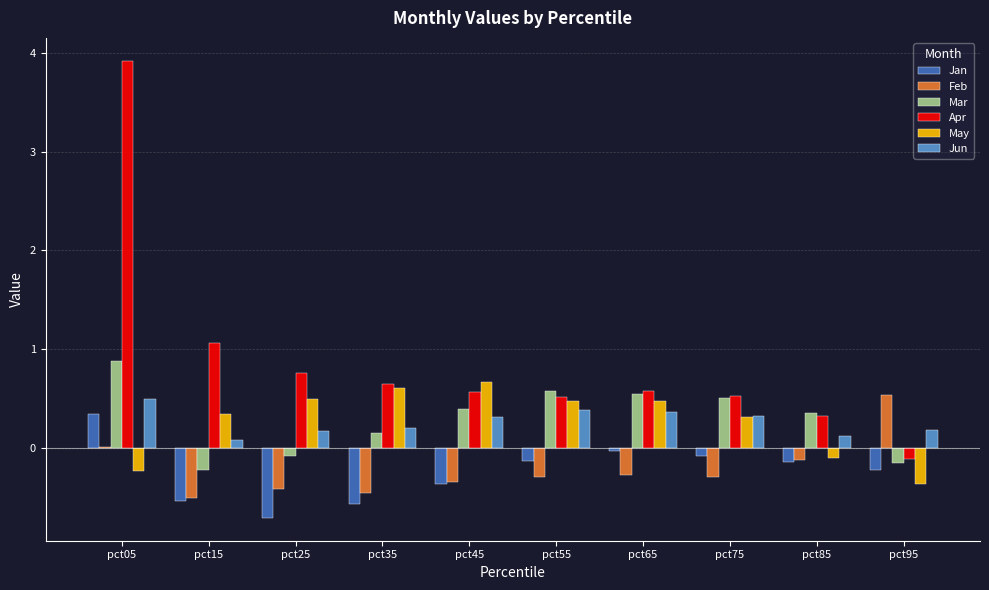

The value of Apr at pct25 is 0.2. True or false?

False